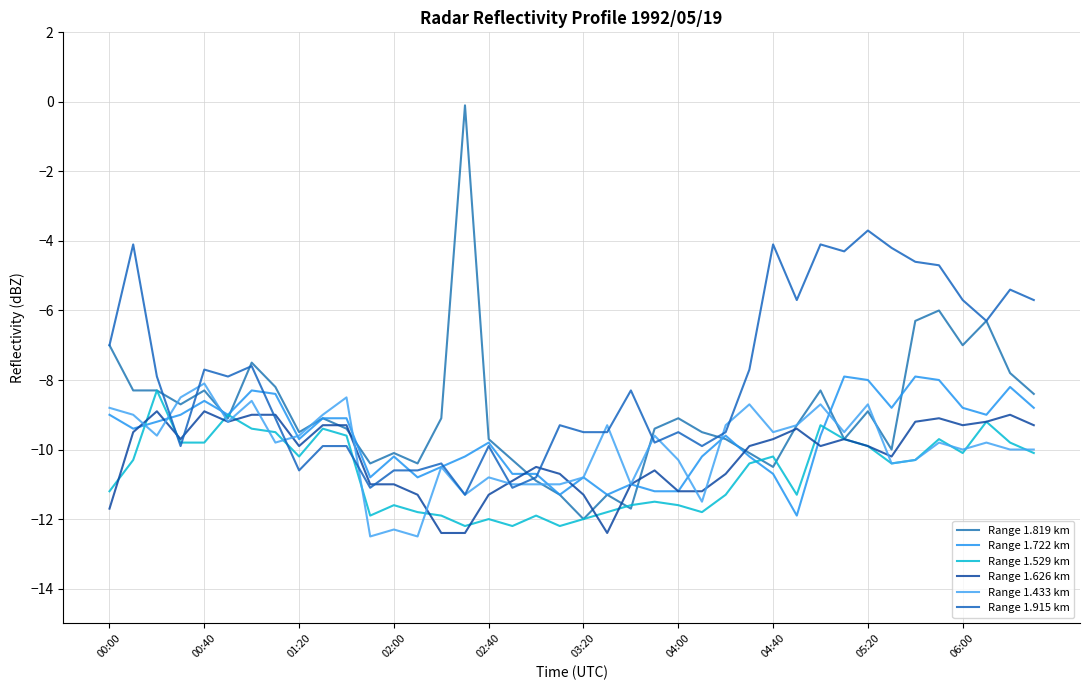

How many series are shown in this chart?

6